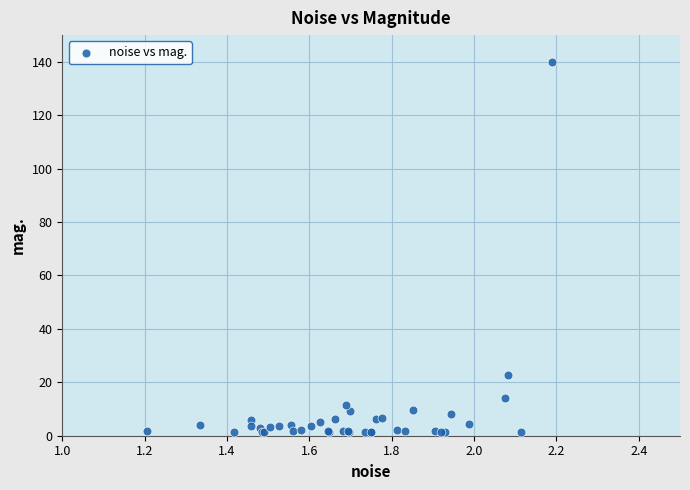

What Y value in the scatter plot is closest to 70?

22.7